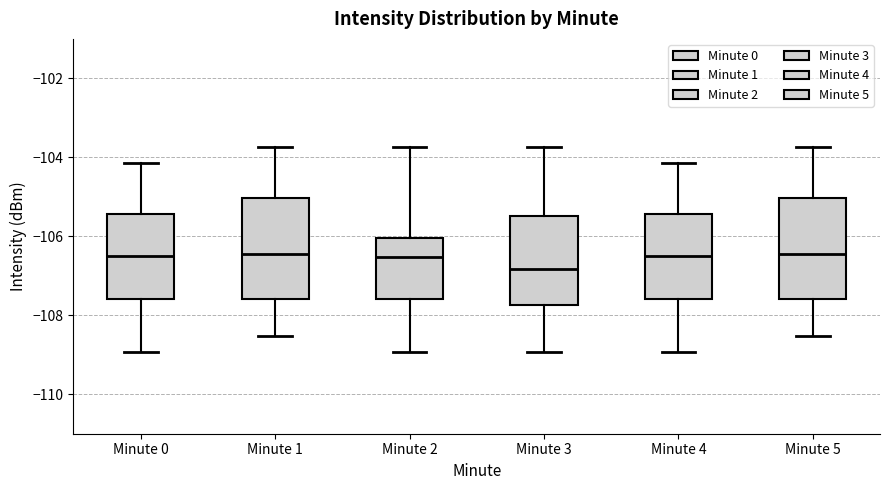

Reading left to right, read every box against the y-axis: the position of its median line, the range the box covers, and the ends of its whiskers. The values are not printed on the chart, so give them approximately, as read against the axis.

Minute 0: median -106.4, box -107.6 to -105.4, whiskers -109.0 to -104.2
Minute 1: median -106.4, box -107.6 to -105.0, whiskers -108.6 to -103.8
Minute 2: median -106.6, box -107.6 to -106.0, whiskers -109.0 to -103.8
Minute 3: median -106.8, box -107.8 to -105.4, whiskers -109.0 to -103.8
Minute 4: median -106.4, box -107.6 to -105.4, whiskers -109.0 to -104.2
Minute 5: median -106.4, box -107.6 to -105.0, whiskers -108.6 to -103.8